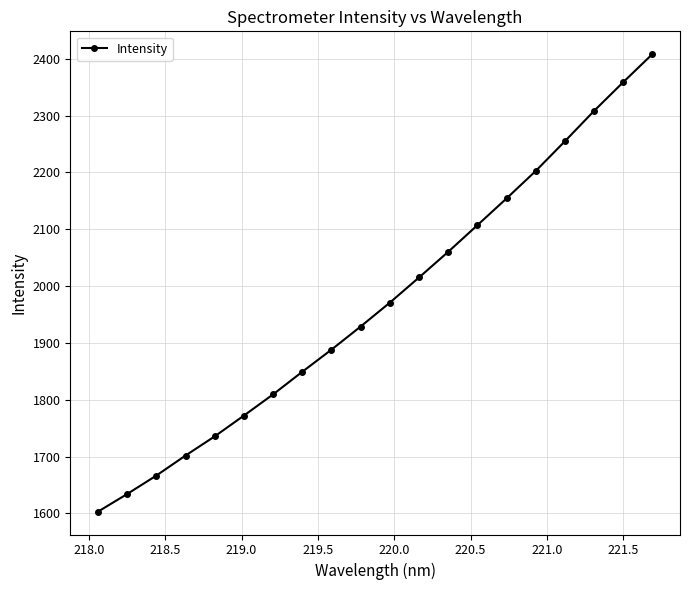

What is the difference between the second highest and minimum values?

755.5